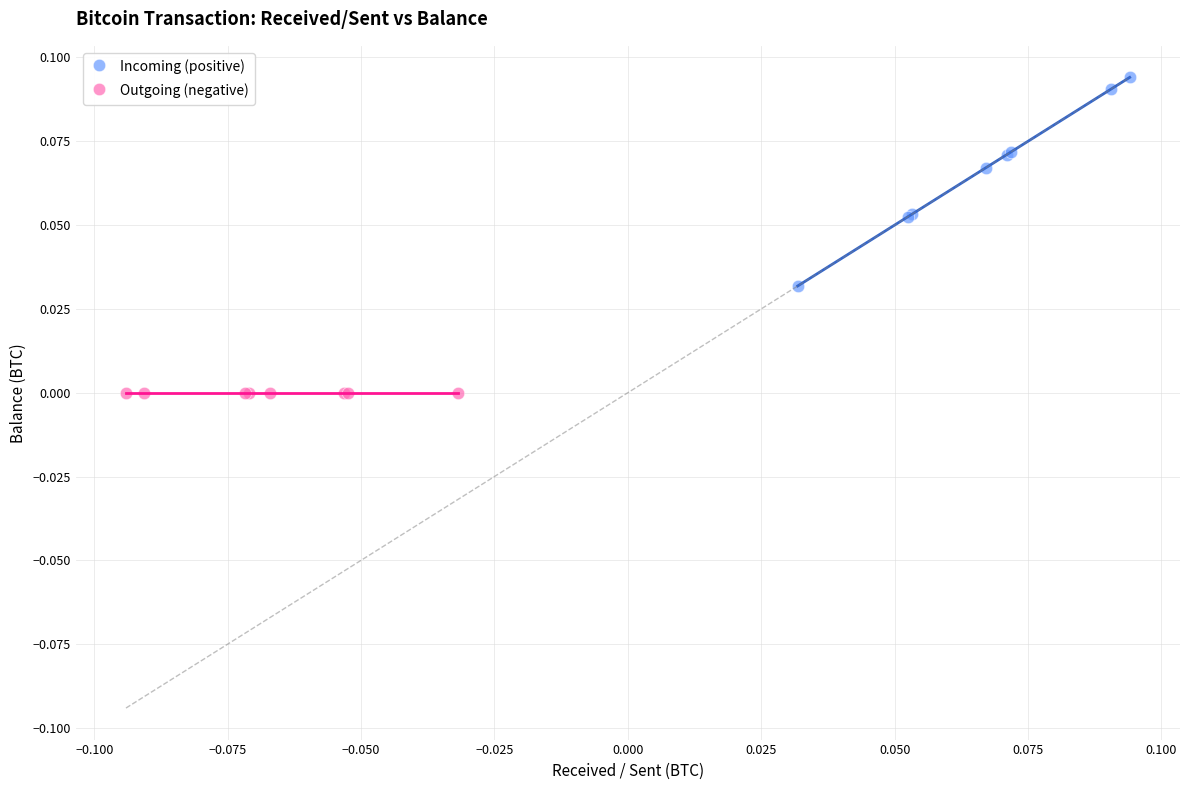

Which series reaches the maximum Y coordinate?

Incoming (positive)